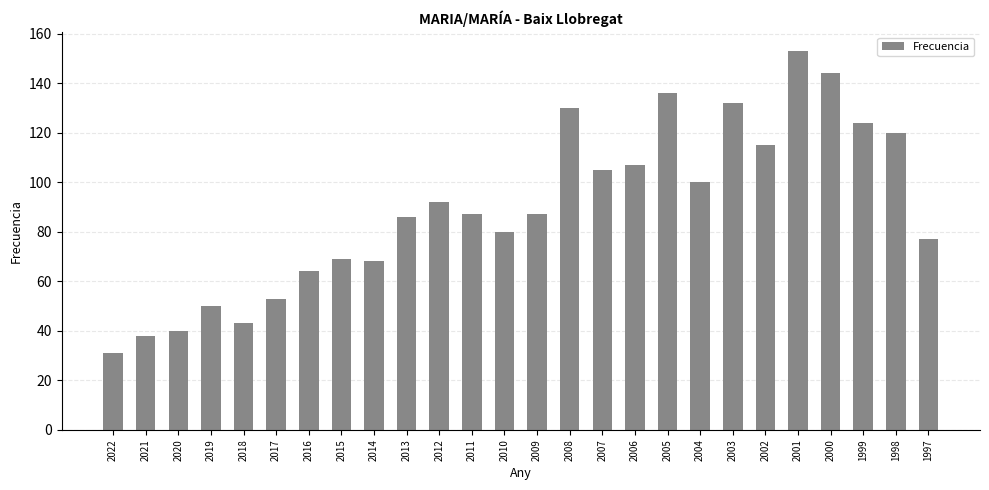

The value at 2010 is 80. True or false?

True